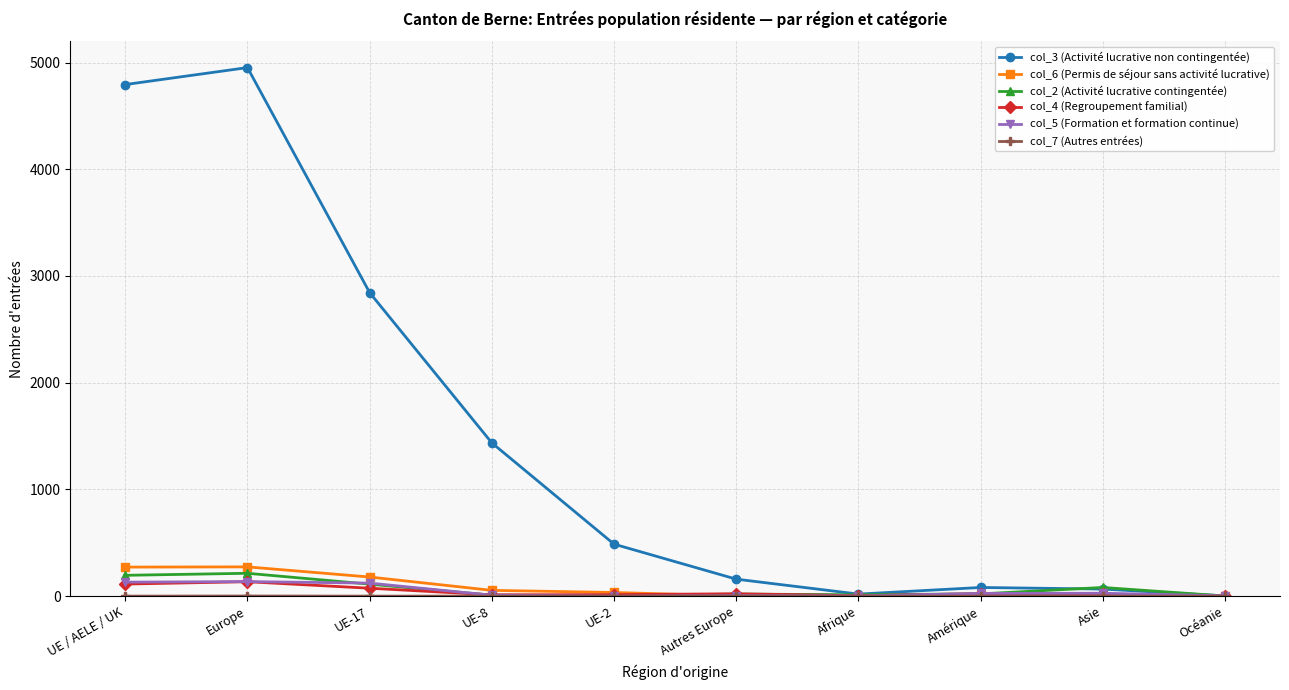

How many lines are shown in the chart?

6